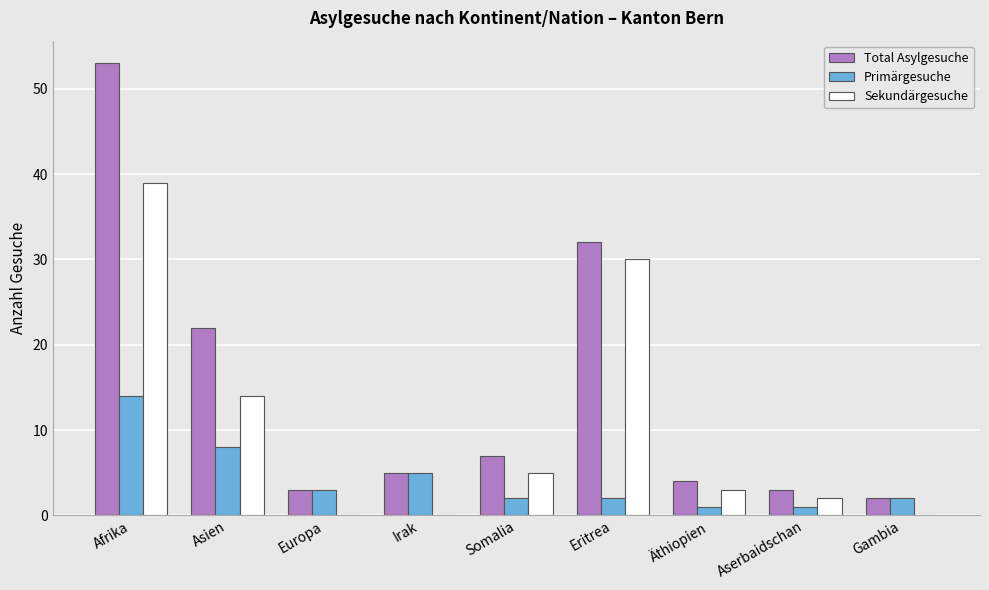

How many distinct data groups are displayed?

3